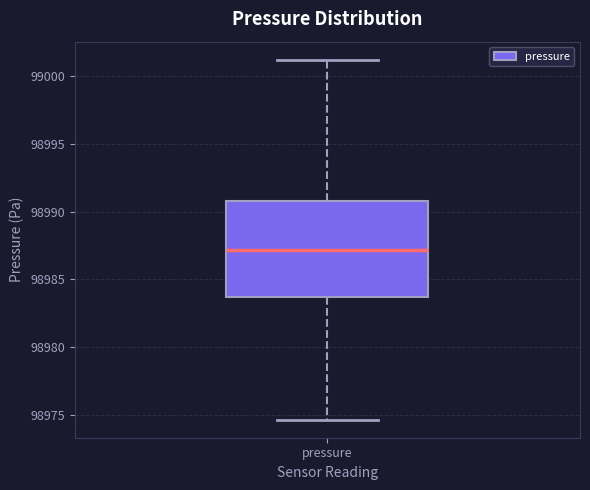

Where is the upper edge of the box for pressure on the y-axis? The values are not printed on the chart, so give them approximately, as read against the axis.

98991.0